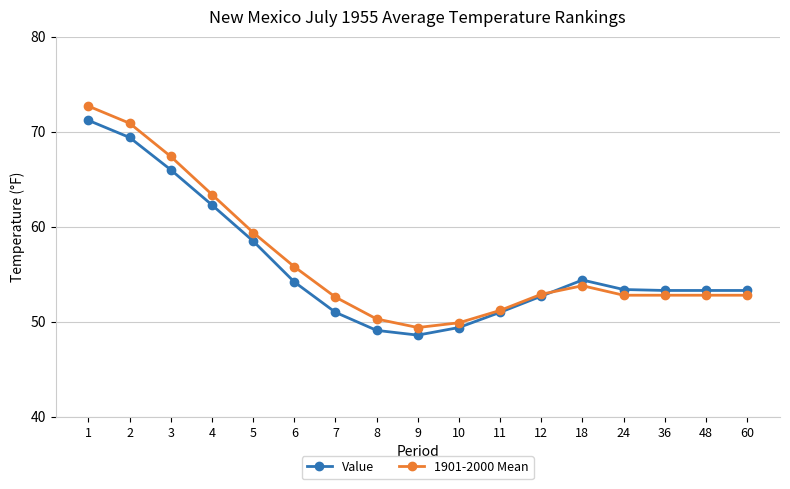

What is the difference between the maximum and minimum values in the 1901-2000 Mean series?

23.3